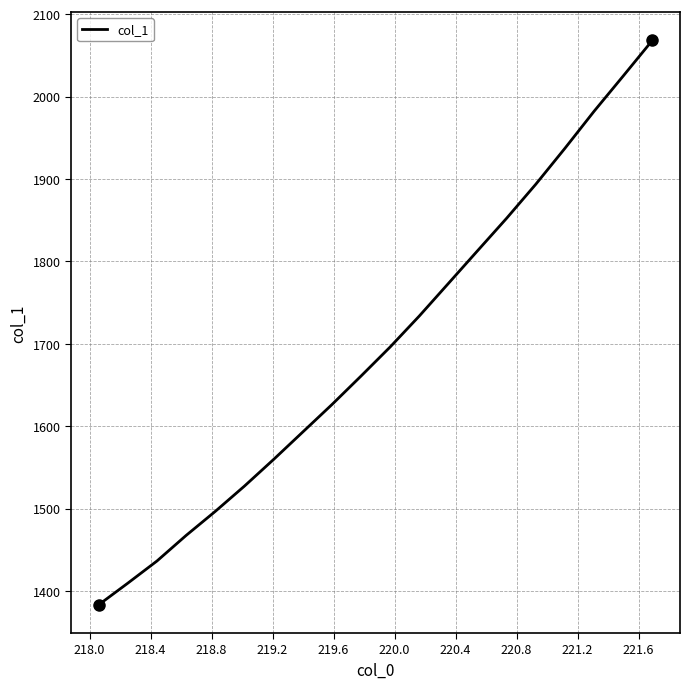

What is the difference between the maximum and minimum values?

685.1